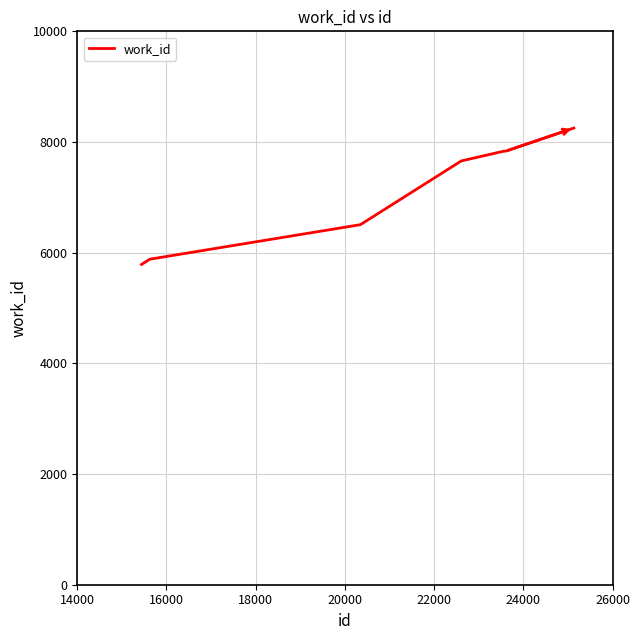

True or false: the data has more than 2 interior local peaks.

False